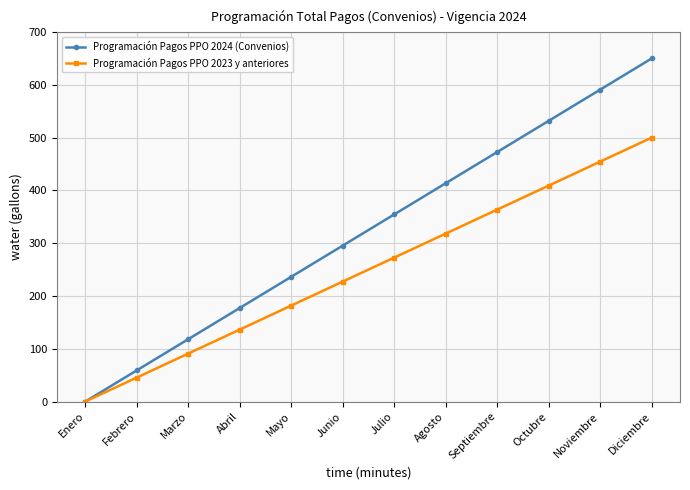

At how many categories does at least one series exceed 33?

11